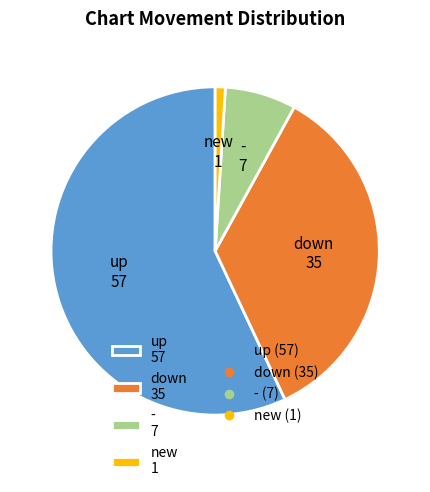

Does up 57 represent more than half of the total?

Yes